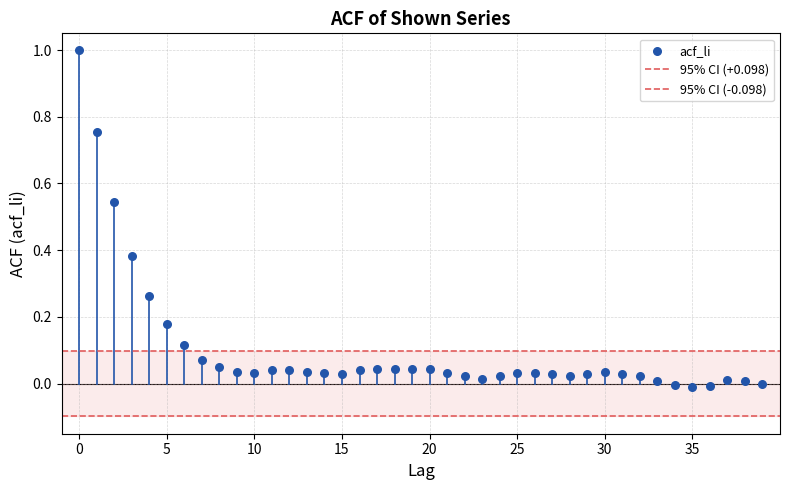

How many data points are displayed?

40